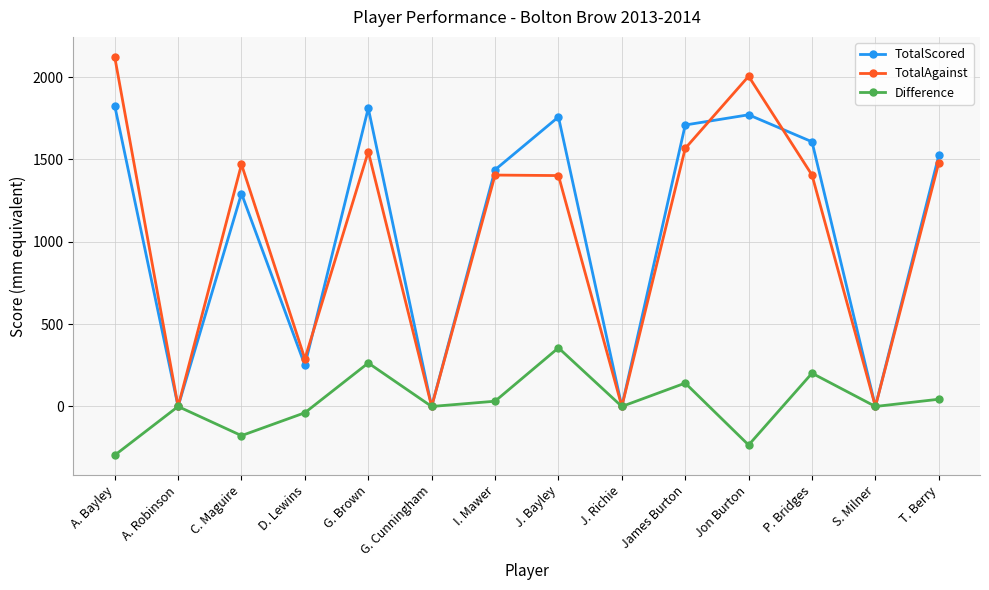

True or false: TotalAgainst and TotalScored intersect in this chart.

True